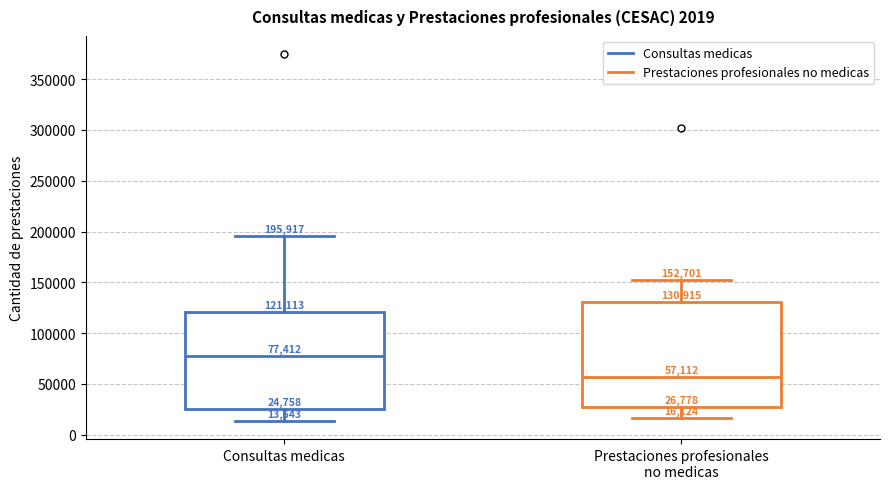

Which box's median line is the highest?

Consultas medicas